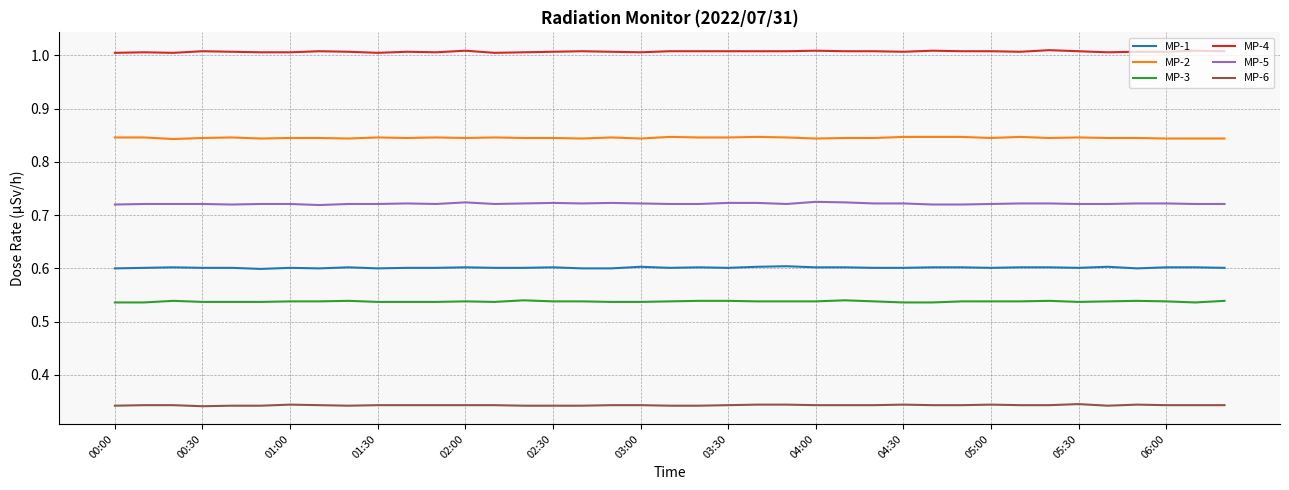

True or false: MP-4 has more than 1 points higher than both neighbors.

True